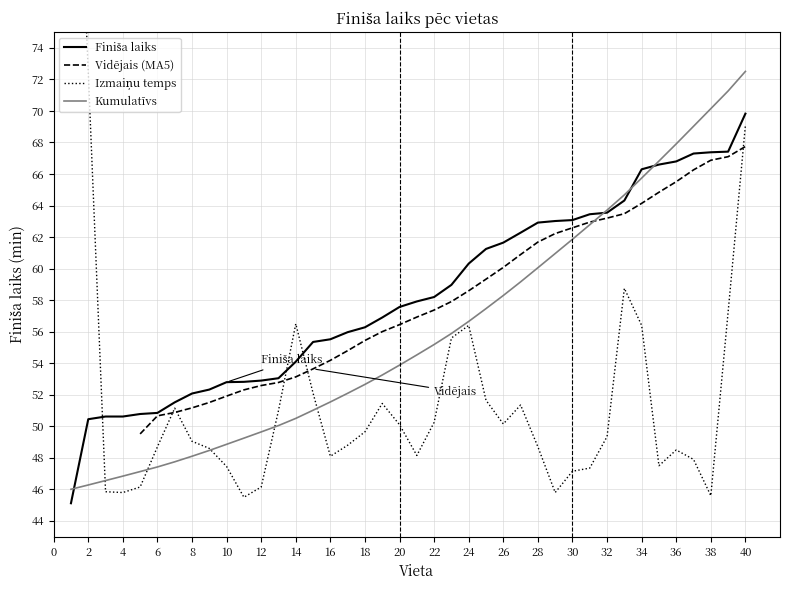

At which category does the chart reach its peak across all series?

40